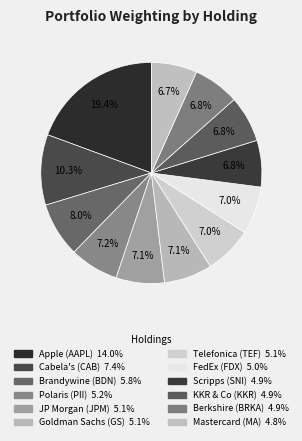

The KKR & Co (KKR) slice represents 7% of the pie. True or false?

True